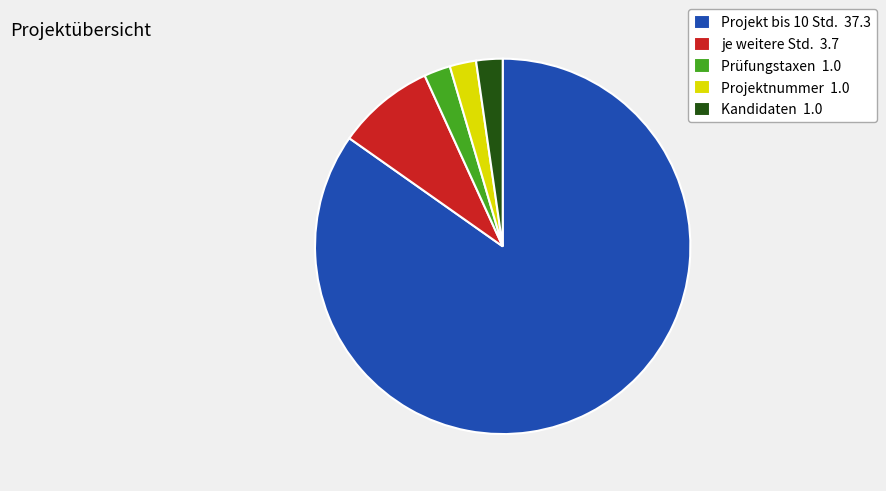

Combined, do je weitere Std. 3.7 and Projekt bis 10 Std. 37.3 account for over 50%?

Yes